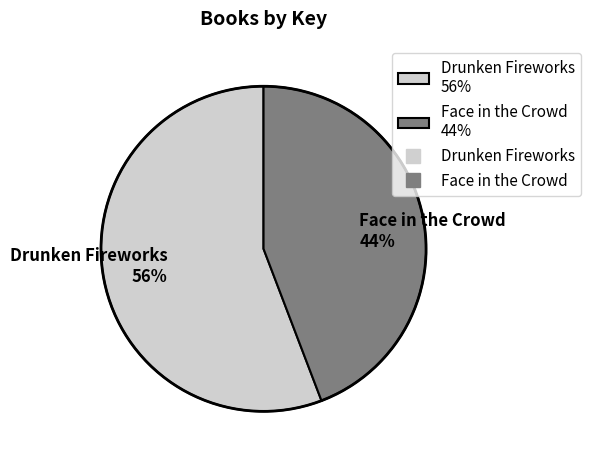

Which category accounts for the majority?

Drunken Fireworks